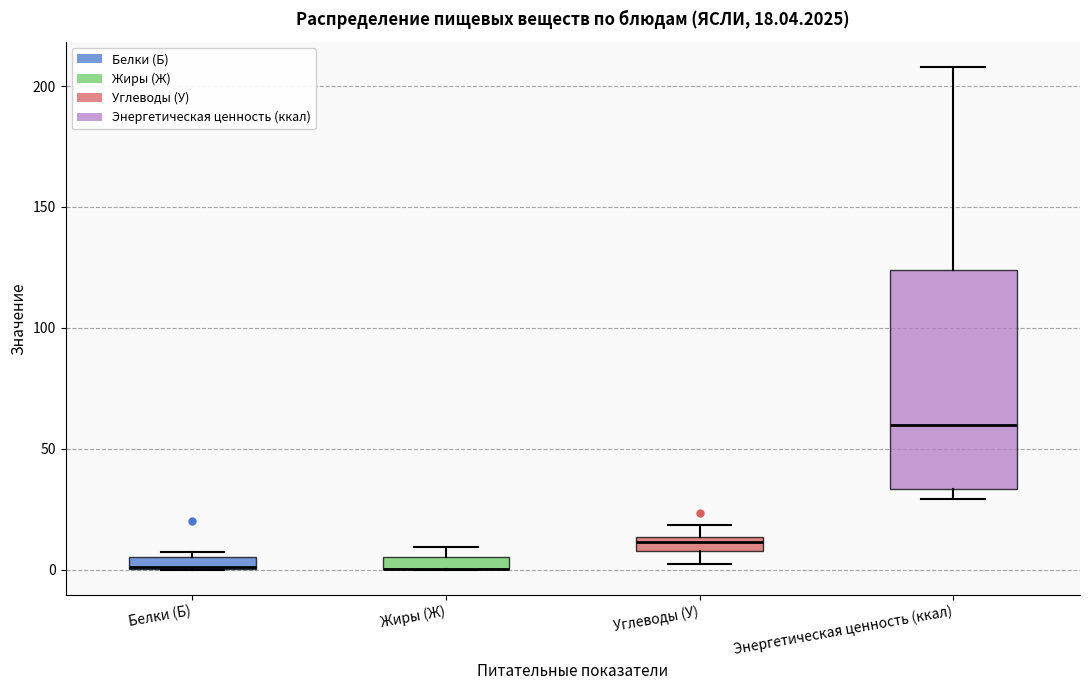

Comparing the boxes themselves (not the whiskers), which one is the tallest?

Энергетическая ценность (ккал)